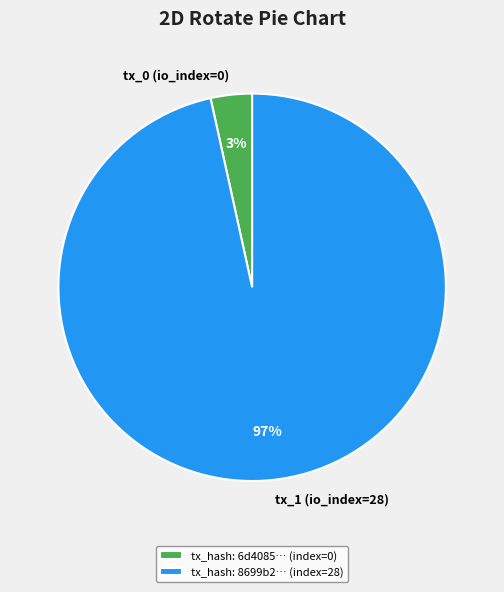

Is it true that tx_0 (io_index=0) is 3% of the pie?

True